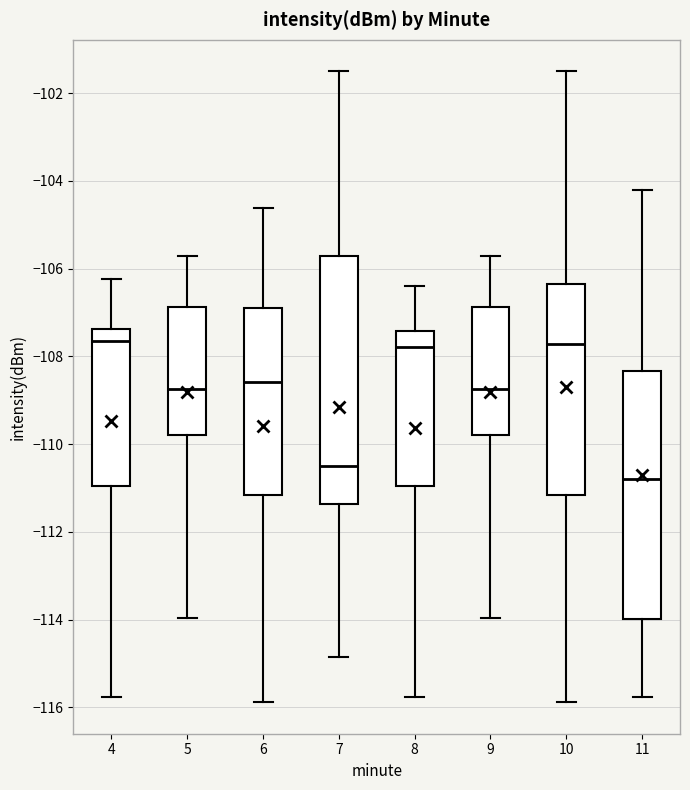

Reading left to right, transcribe this box plot: for each box, give where its median line is, the range the box spans, and where its two whiskers end, as read against the y-axis. The values are not printed on the chart, so give them approximately, as read against the axis.

4: median -107.6, box -111.0 to -107.4, whiskers -115.8 to -106.2
5: median -108.8, box -109.8 to -106.8, whiskers -114.0 to -105.8
6: median -108.6, box -111.2 to -106.8, whiskers -115.8 to -104.6
7: median -110.6, box -111.4 to -105.8, whiskers -114.8 to -101.6
8: median -107.8, box -111.0 to -107.4, whiskers -115.8 to -106.4
9: median -108.8, box -109.8 to -106.8, whiskers -114.0 to -105.8
10: median -107.8, box -111.2 to -106.4, whiskers -115.8 to -101.6
11: median -110.8, box -114.0 to -108.4, whiskers -115.8 to -104.2